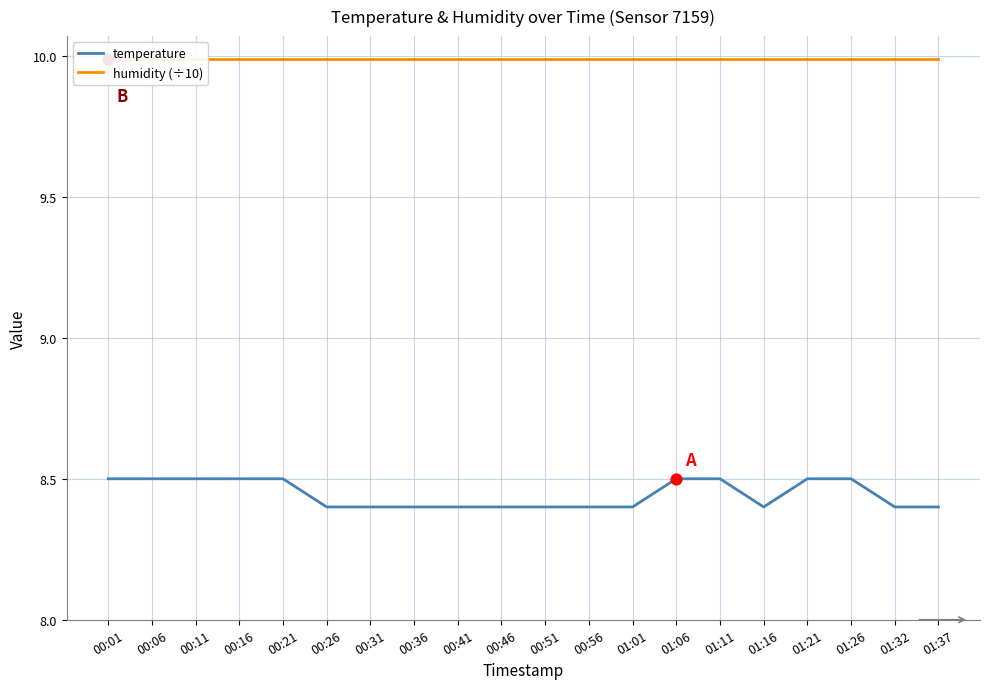

What are all the series names shown in the legend?

temperature, humidity (÷10)